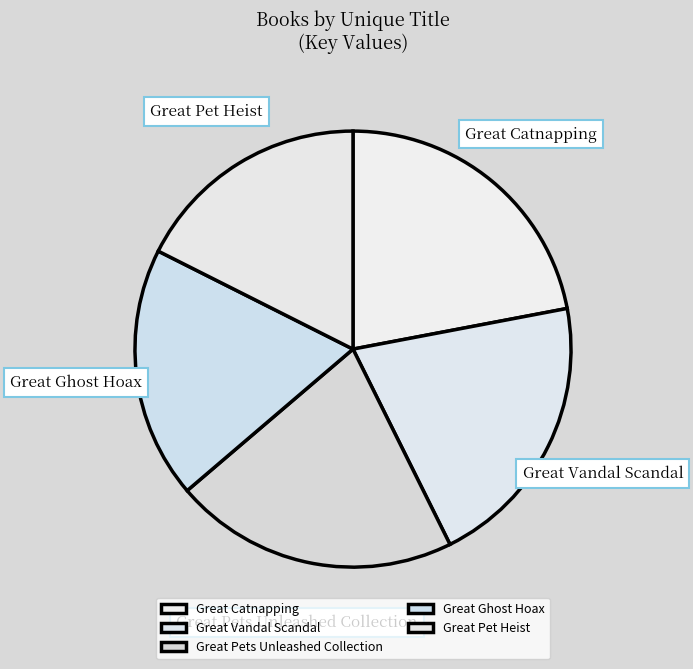

Is there any slice that represents more than half of the pie?

No